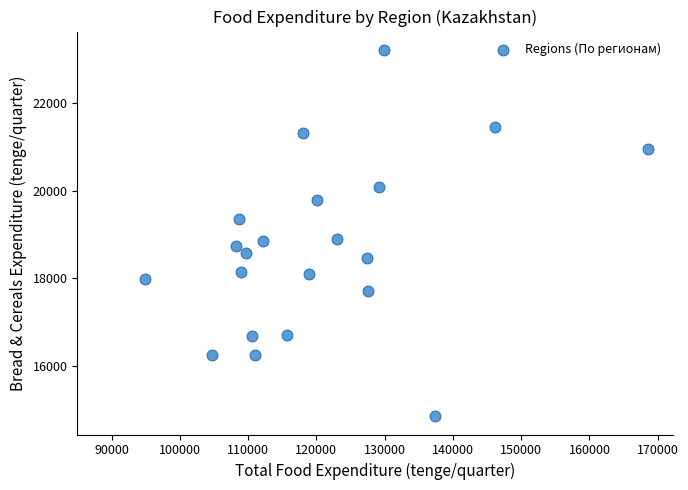

What is the range of Y values (max minus min)?

8378